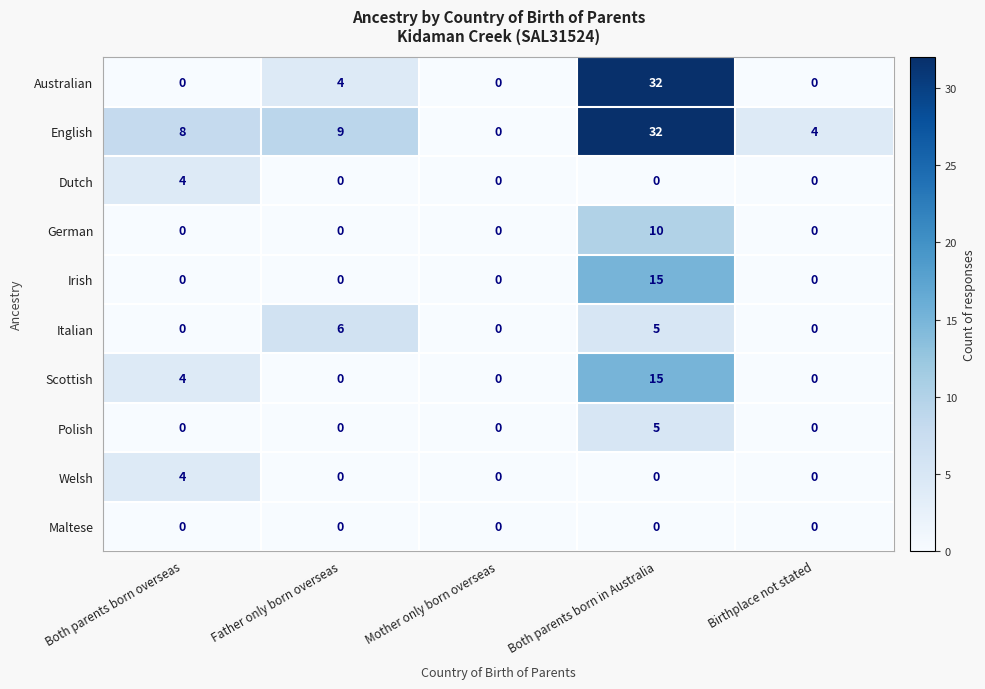

What is the difference between the highest and lowest values at Father only born overseas?

9